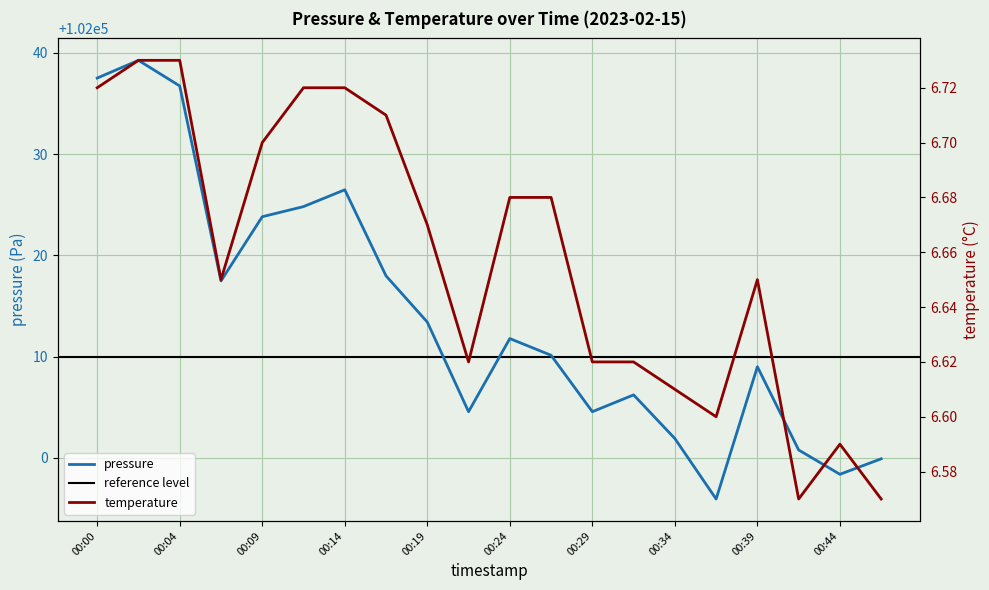

What is the lowest value of the pressure series?

101995.9